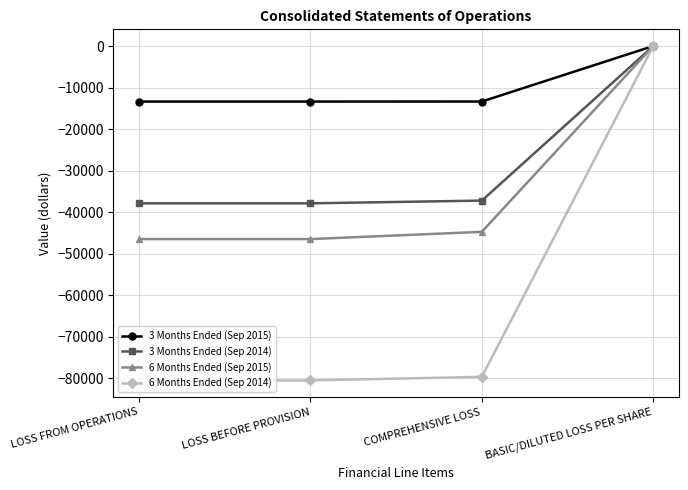

Is it true that 3 Months Ended (Sep 2014) equals -21695 at LOSS FROM OPERATIONS?

False